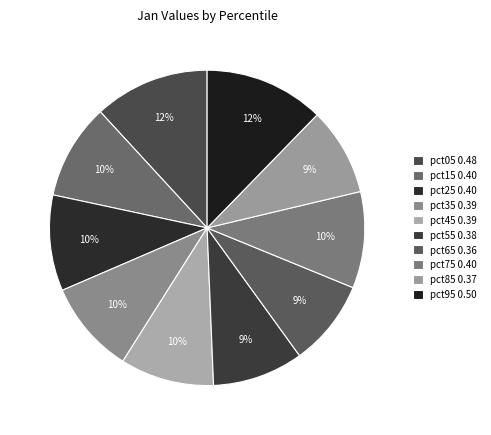

What percentage is the pct55 slice, to the nearest percent?

9%